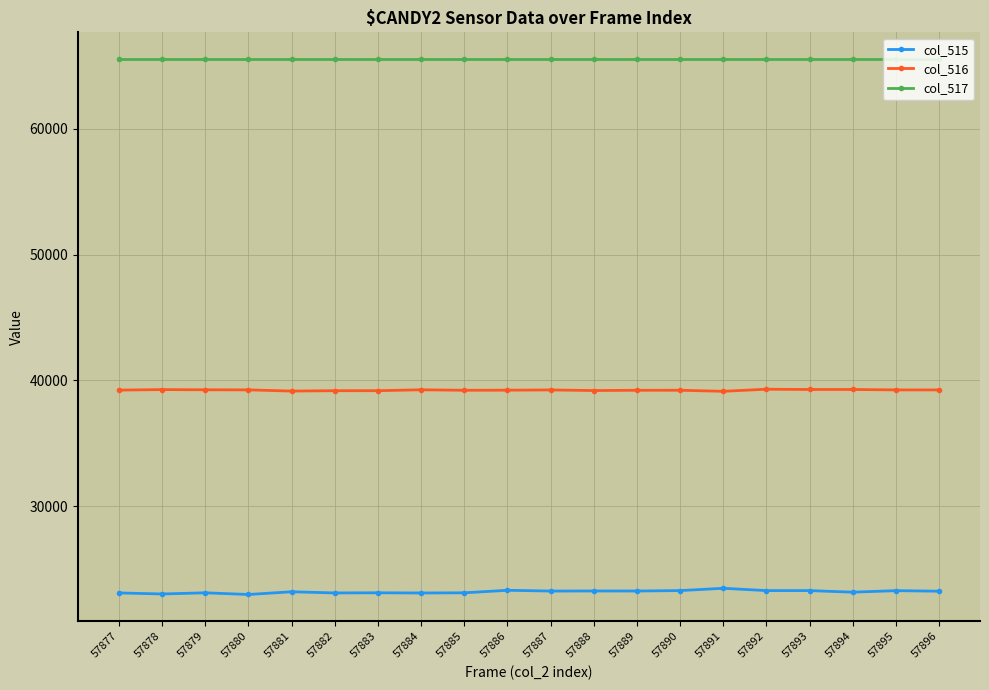

What is the approximate value of col_516 at 57878, to the nearest 50?

39250